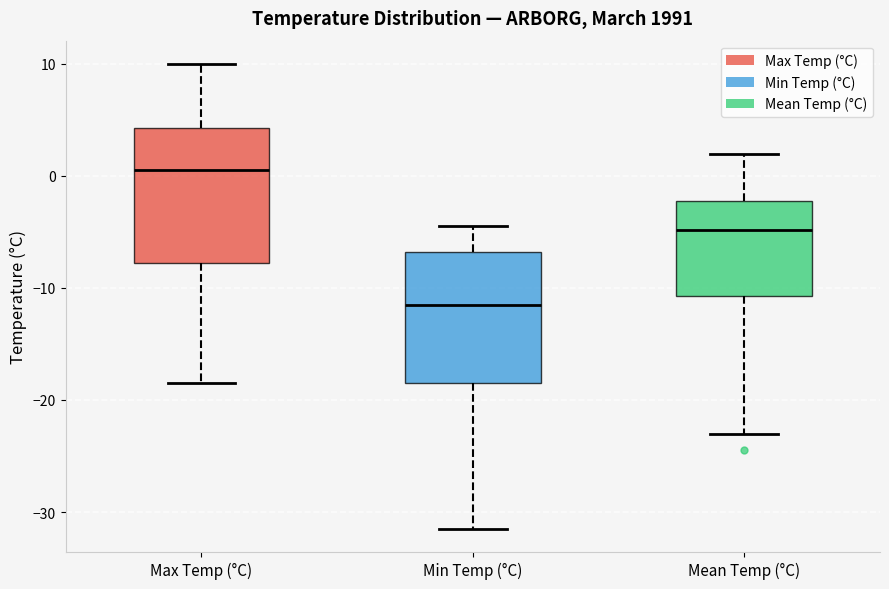

Which box has the lowest median line?

Min Temp (°C)